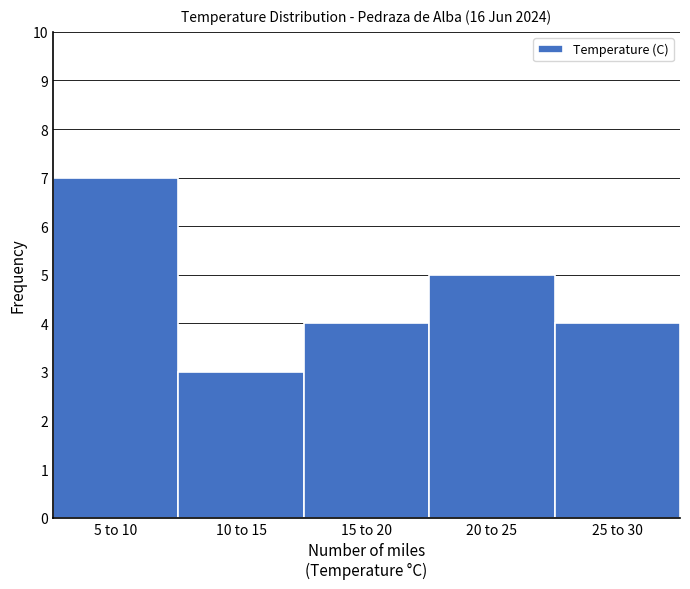

Reading left to right, list all the values displayed in this chart.

7	3	4	5	4